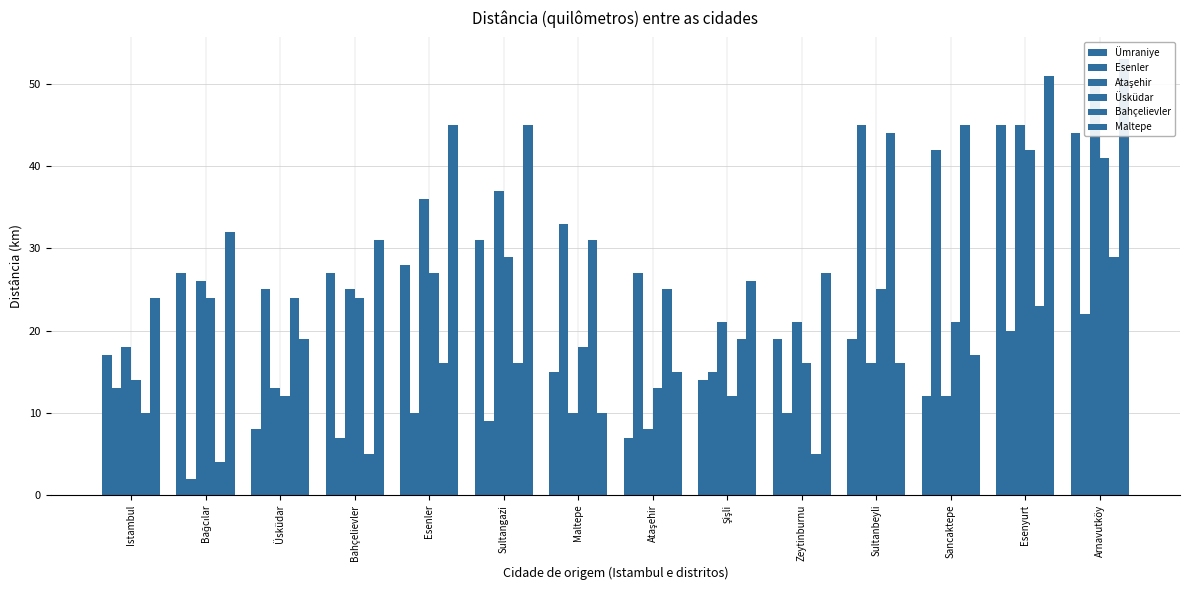

How many distinct data groups are displayed?

6